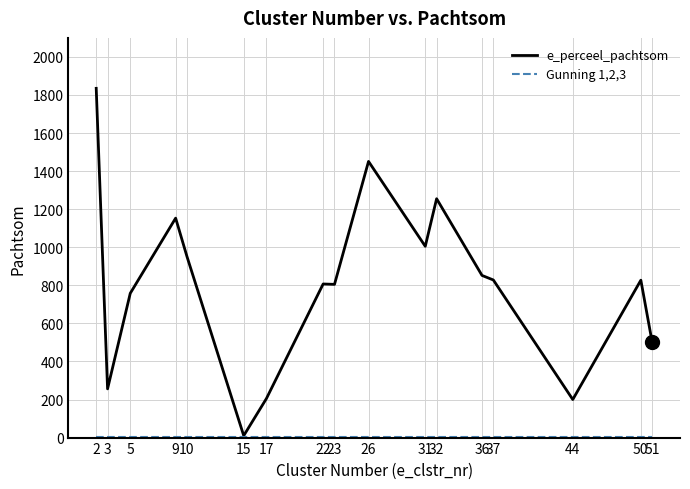

What is the maximum value shown in the chart?

1835